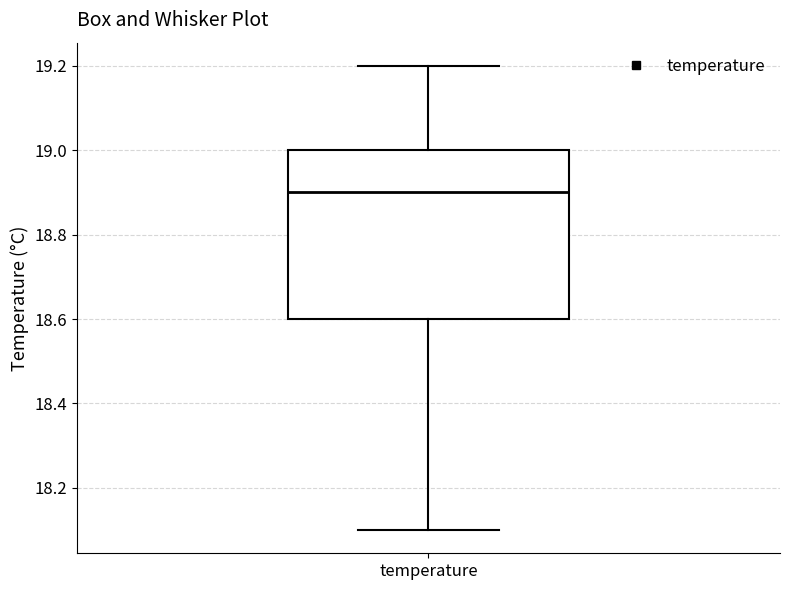

Transcribe this box plot: give where the median line is, the range the box spans, and where the two whiskers end, as read against the y-axis. The values are not printed on the chart, so give them approximately, as read against the axis.

median 18.9, box 18.6 to 19.0, whiskers 18.1 to 19.2